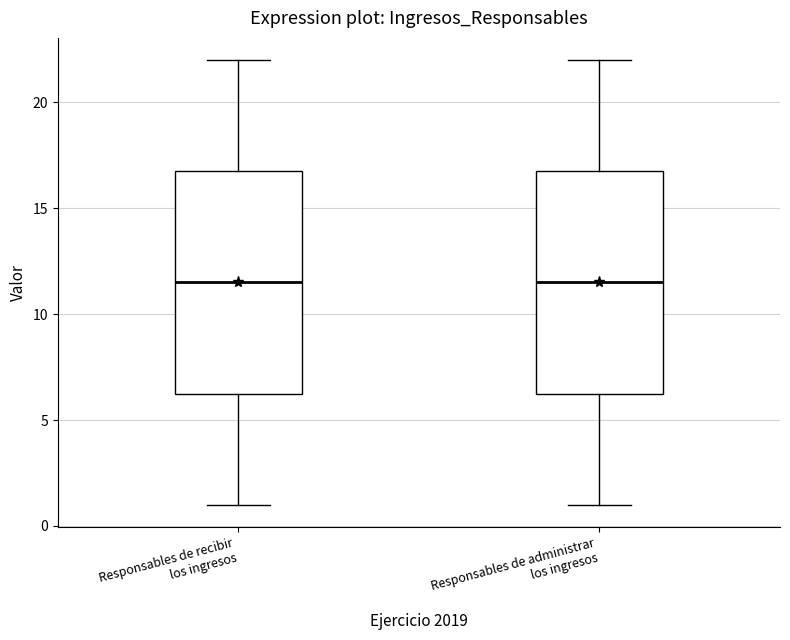

Reading left to right, transcribe this box plot: for each box, give where its median line is, the range the box spans, and where its two whiskers end, as read against the y-axis. The values are not printed on the chart, so give them approximately, as read against the axis.

Responsables de recibir los ingresos: median 11.5, box 6.5 to 17.0, whiskers 1.0 to 22.0
Responsables de administrar los ingresos: median 11.5, box 6.5 to 17.0, whiskers 1.0 to 22.0